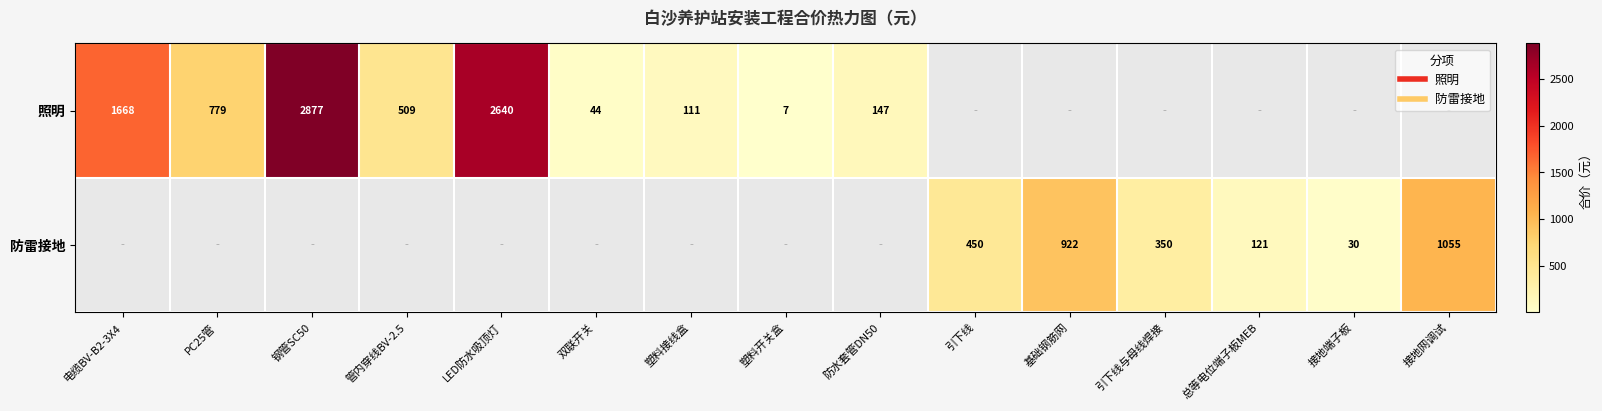

Is the value of 照明 at 总等电位端子板MEB greater than the value of 防雷接地 at 防水套管DN50?

No